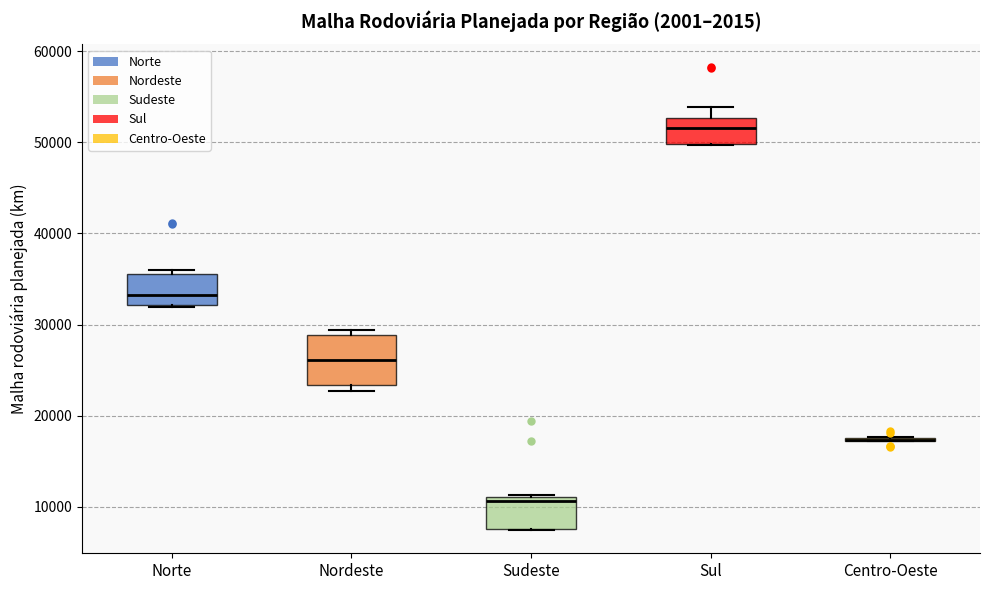

Where is the upper edge of the box for Sul on the y-axis? The values are not printed on the chart, so give them approximately, as read against the axis.

53000